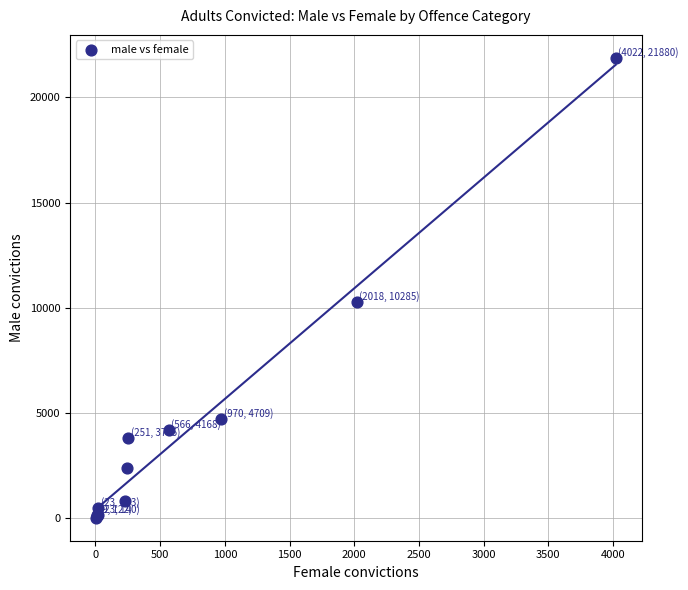

What Y value in the scatter plot is closest to 10947?

10285